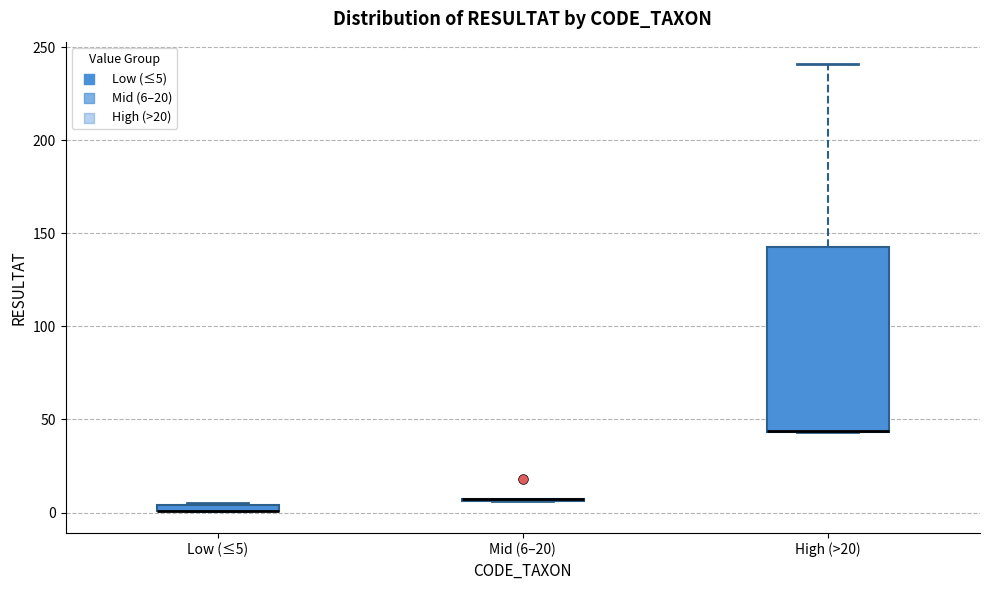

Where does the upper whisker of the box for High (>20) end on the y-axis? The values are not printed on the chart, so give them approximately, as read against the axis.

240